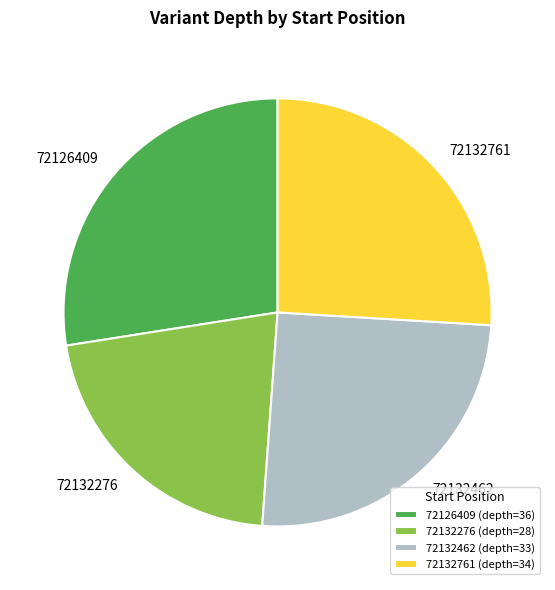

Approximately how many times larger is the value at 72126409 compared to 72132462?

1.1